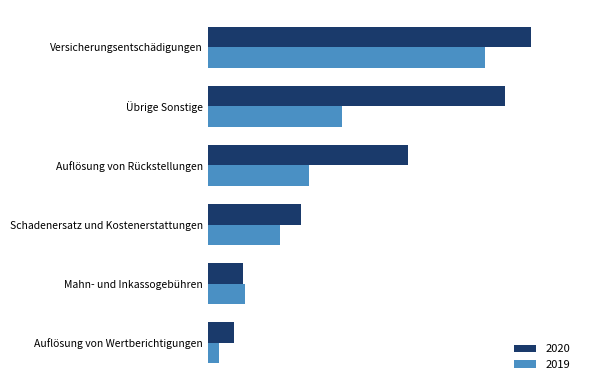

Between Mahn- und Inkassogebühren and Versicherungsentschädigungen, which is larger?

Versicherungsentschädigungen